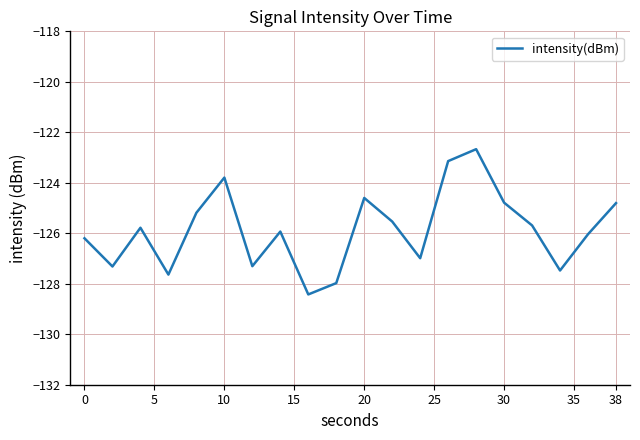

Reading left to right, what are all the values shown in this chart?

-126.2	-127.3	-125.8	-127.6	-125.2	-123.8	-127.3	-125.9	-128.4	-128.0	-124.6	-125.5	-127.0	-123.1	-122.7	-124.8	-125.7	-127.5	-126.0	-124.8